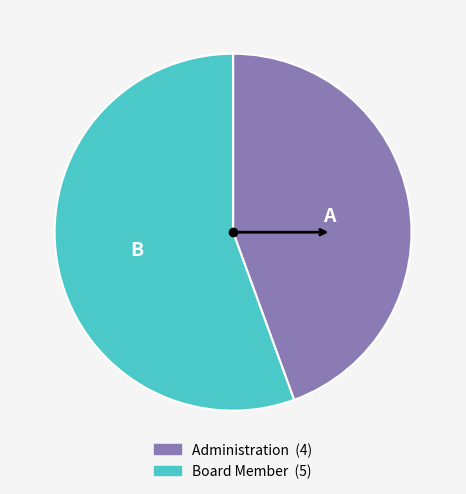

Which category has the biggest portion of the pie?

Board Member